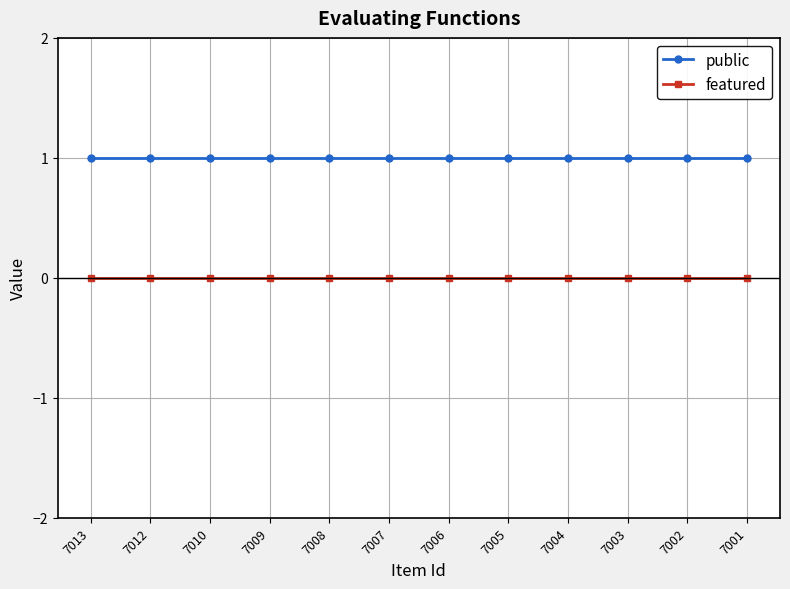

True or false: featured and public intersect in this chart.

False